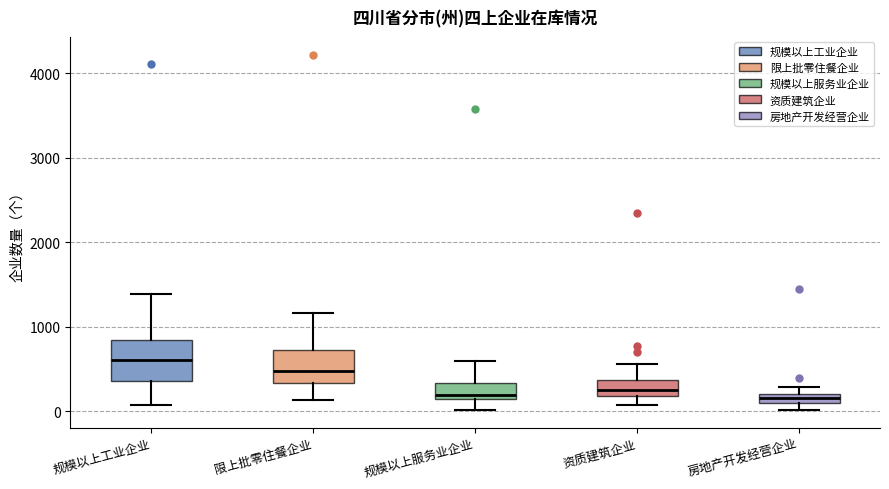

Which box's median line is the highest?

规模以上工业企业